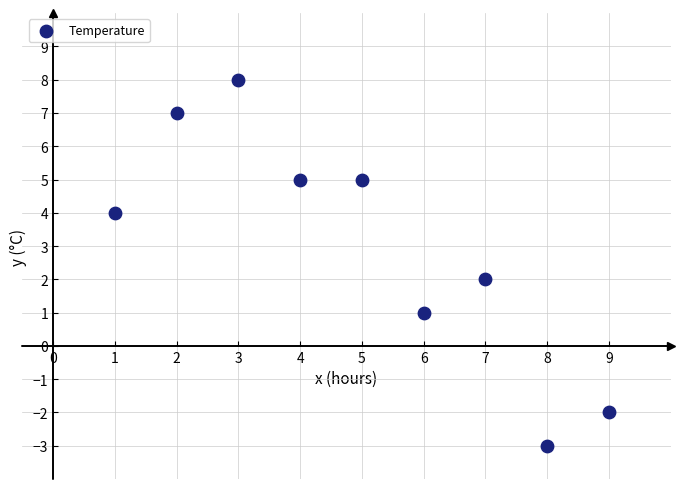

What is the range of Y values (max minus min)?

11